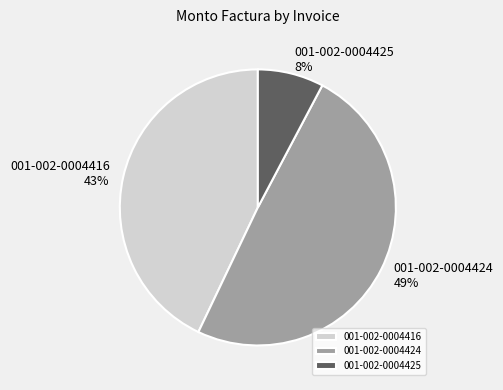

What is the smallest slice in the pie chart?

001-002-0004425